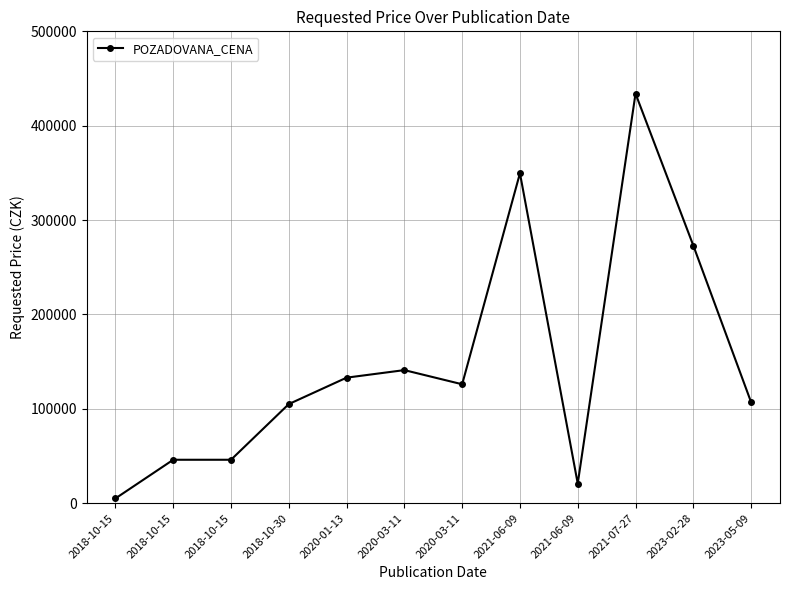

How many data points does each series have?

12